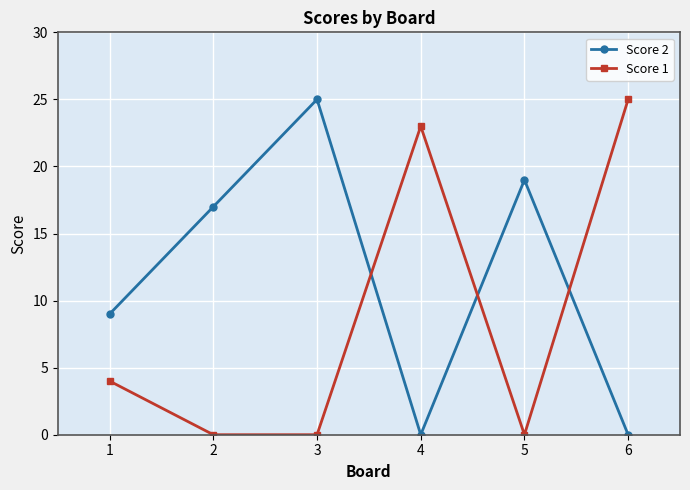

What are all the series names shown in the legend?

Score 2, Score 1